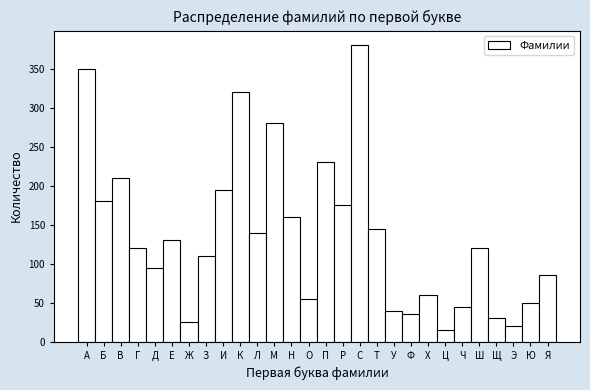

Reading right to left, extract all data points from this chart.

85	50	20	30	120	45	15	60	35	40	145	380	175	230	55	160	280	140	320	195	110	25	130	95	120	210	180	350